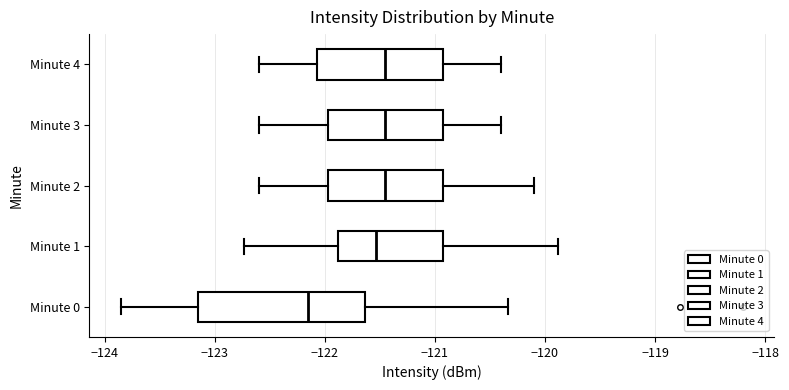

Which box is the widest, from its left edge to its right edge?

Minute 0